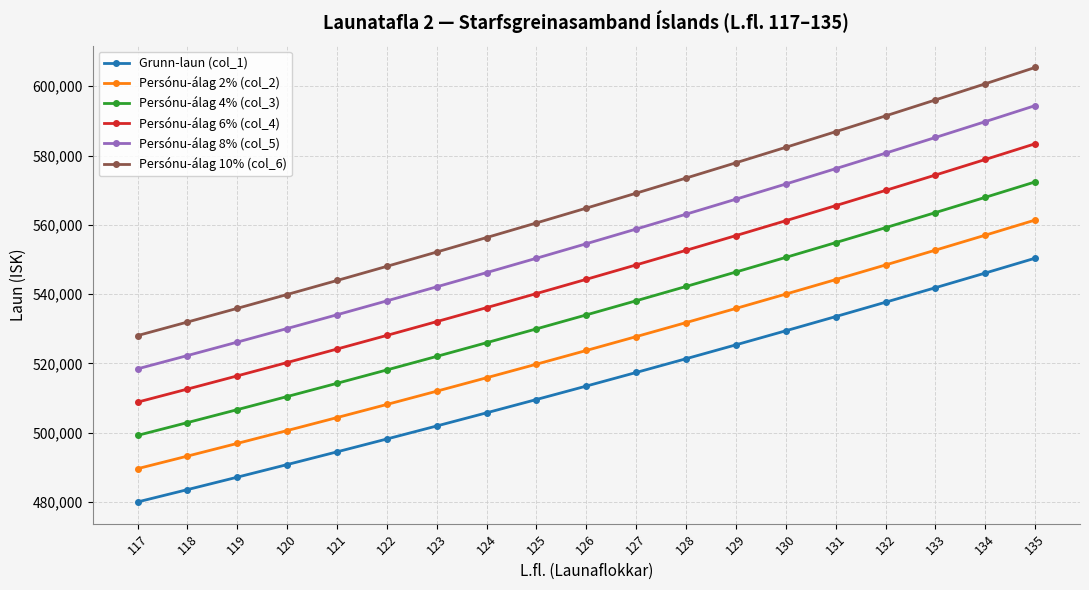

Which category has the highest value across all series?

135